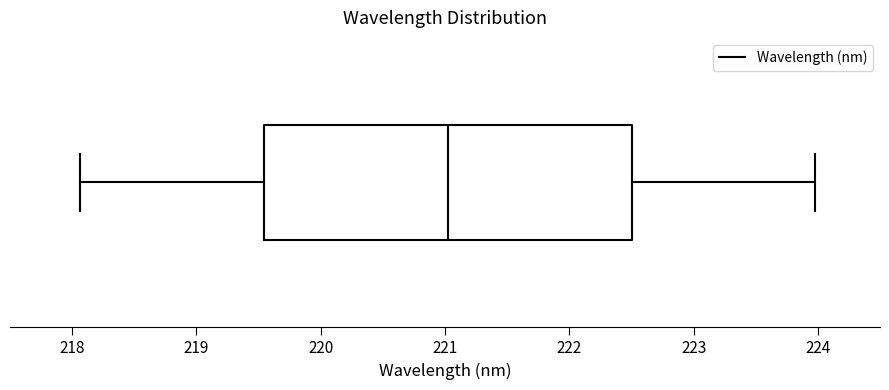

Transcribe this box plot: give where the median line is, the range the box spans, and where the two whiskers end, as read against the x-axis. The values are not printed on the chart, so give them approximately, as read against the axis.

median 221.0, box 219.5 to 222.5, whiskers 218.1 to 224.0